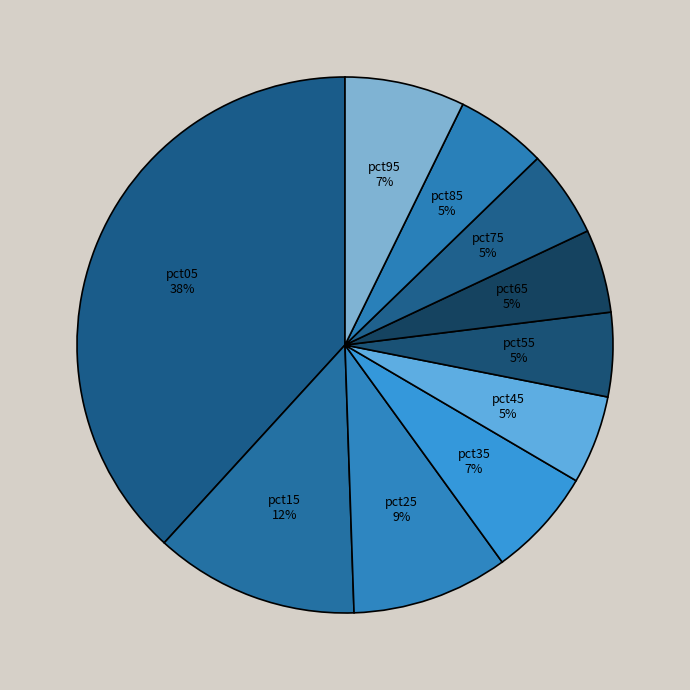

How many segments does this pie chart have?

10